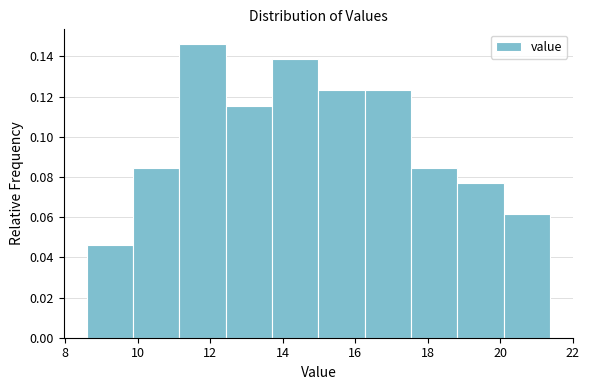

How tall is the bar that spans 9.8 to 11.2 on the x-axis? Neither the bar edges nor the heights are printed on the chart, so give them approximately, as read against the axes.

0.084